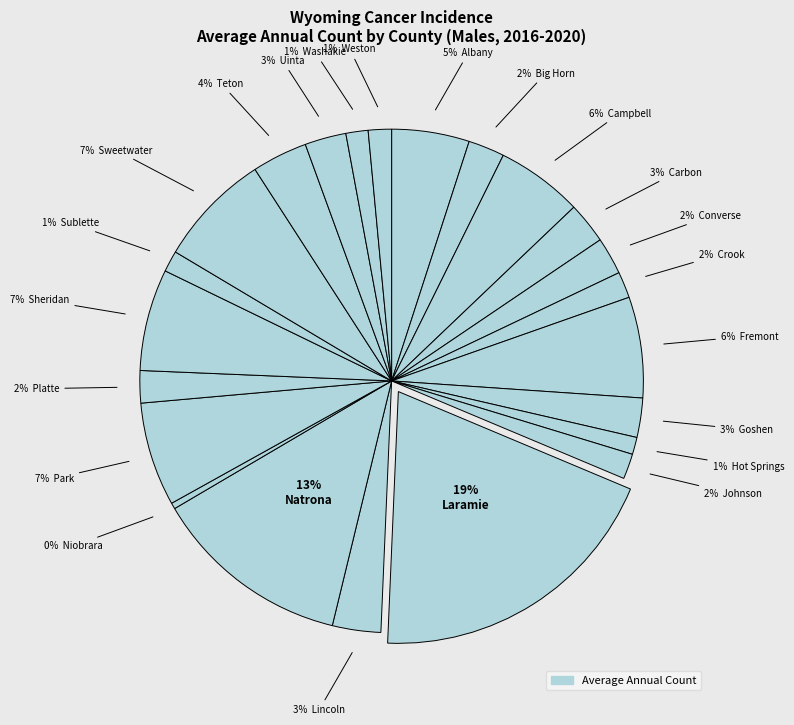

What is the largest slice in the pie chart?

Laramie